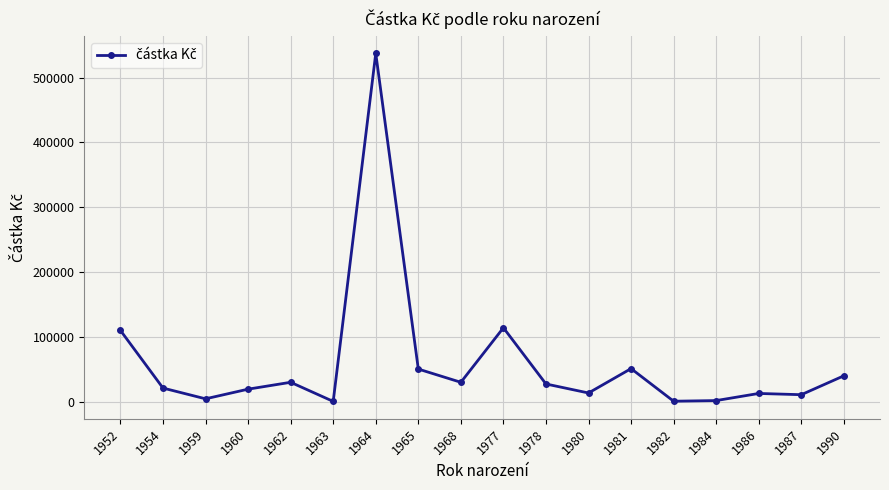

What is the greatest value displayed?

537400